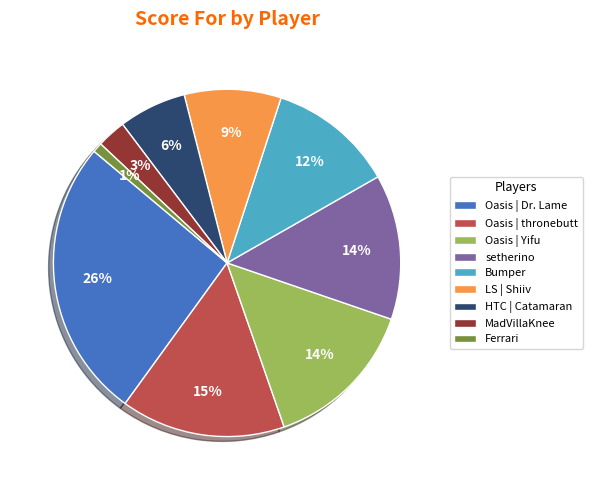

The Oasis | Dr. Lame slice represents 26% of the pie. True or false?

True